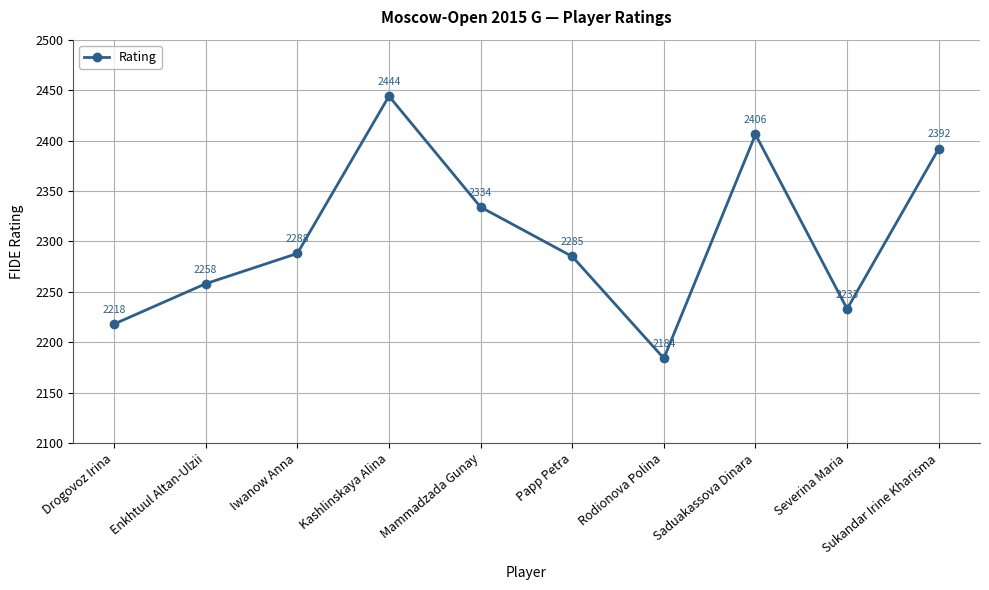

At which label is the value closest to 2314?

Mammadzada Gunay